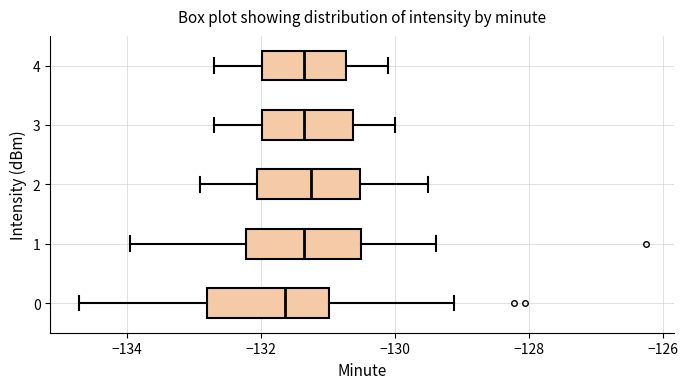

Where does the median line of the box at y = 0 sit on the x-axis? The values are not printed on the chart, so give them approximately, as read against the axis.

-131.6